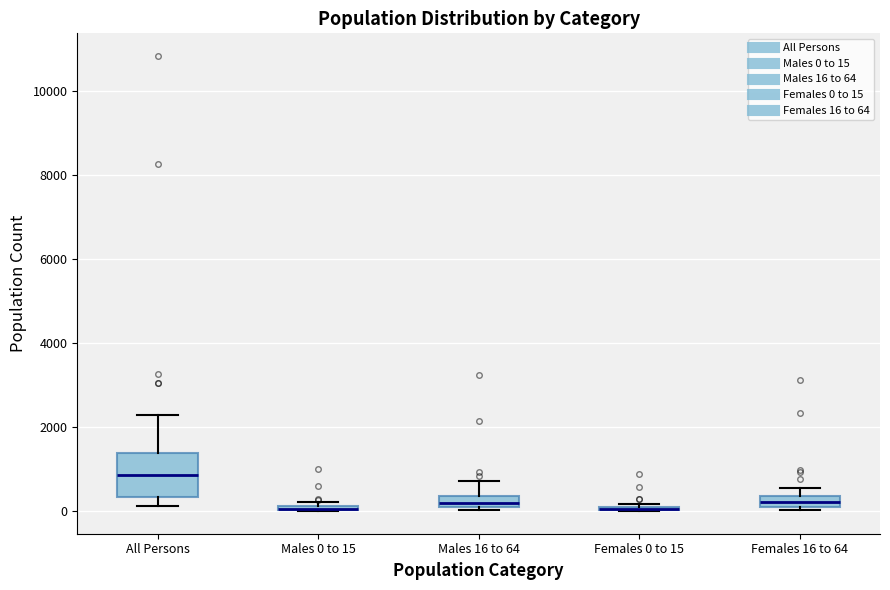

Where does the median line of the box for All Persons sit on the y-axis? The values are not printed on the chart, so give them approximately, as read against the axis.

800